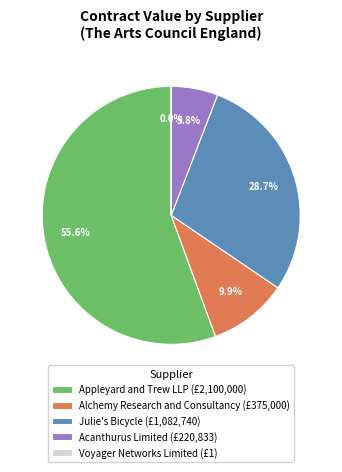

To the nearest percent, what is the difference between the largest and smallest slice percentages?

56%